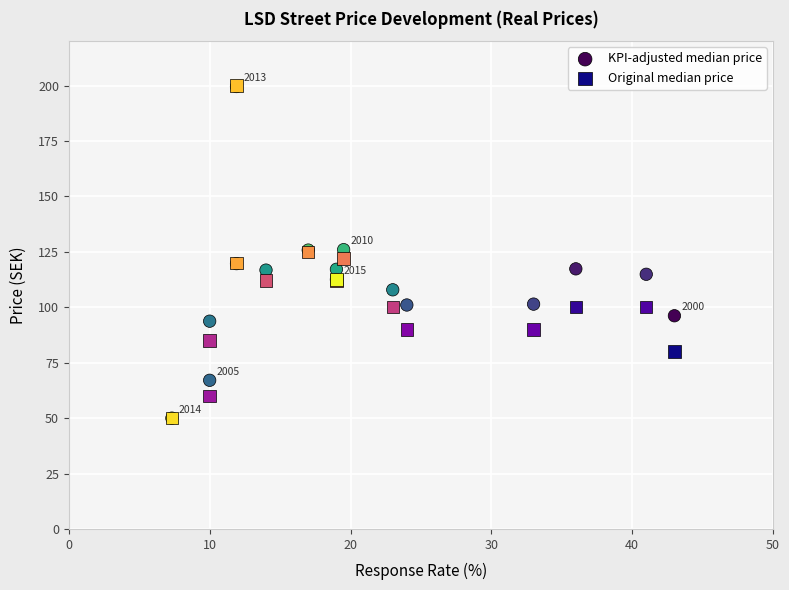

What are all the series names shown in the legend?

KPI-adjusted median price, Original median price